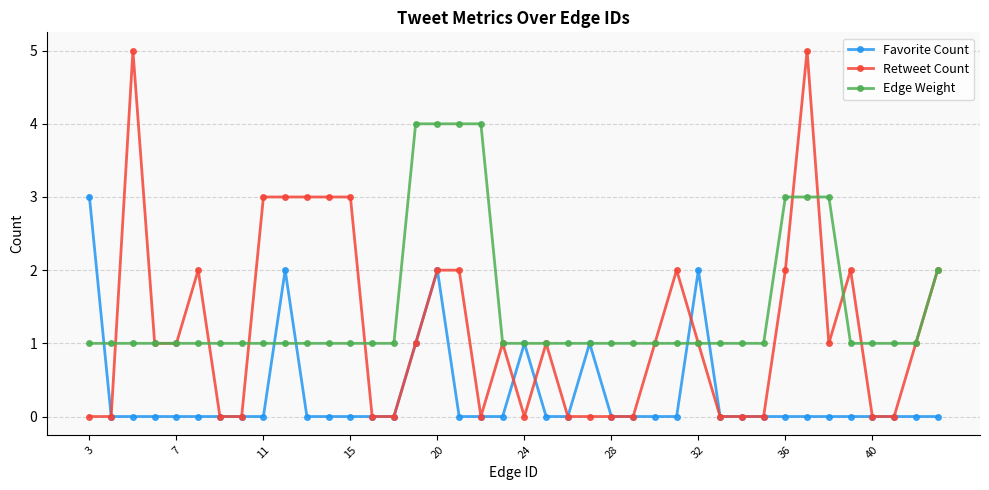

Rank the series by their maximum value, from highest to lowest.

Retweet Count, Edge Weight, Favorite Count